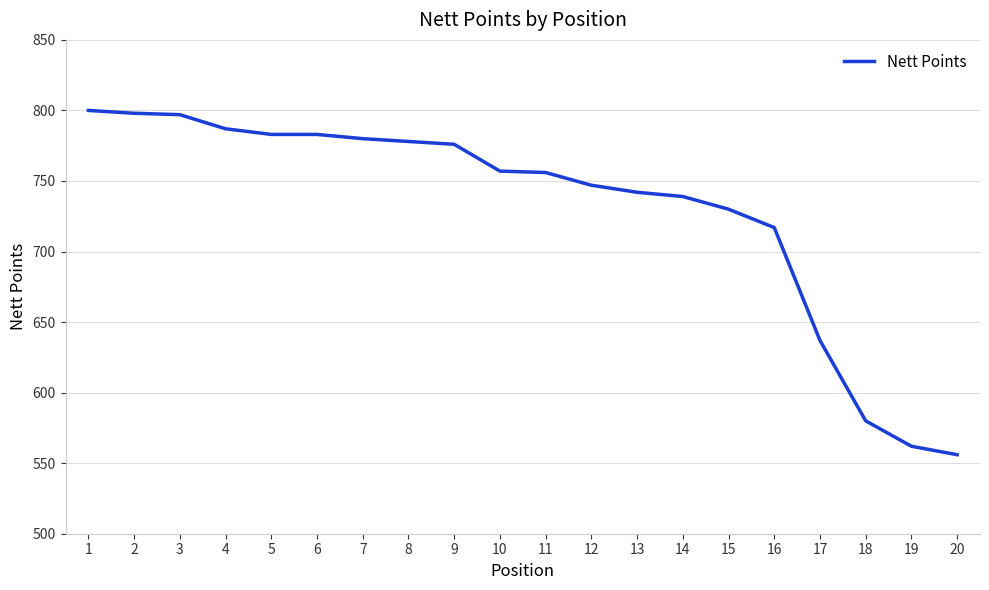

What is the approximate value at 20, to the nearest 10?

560